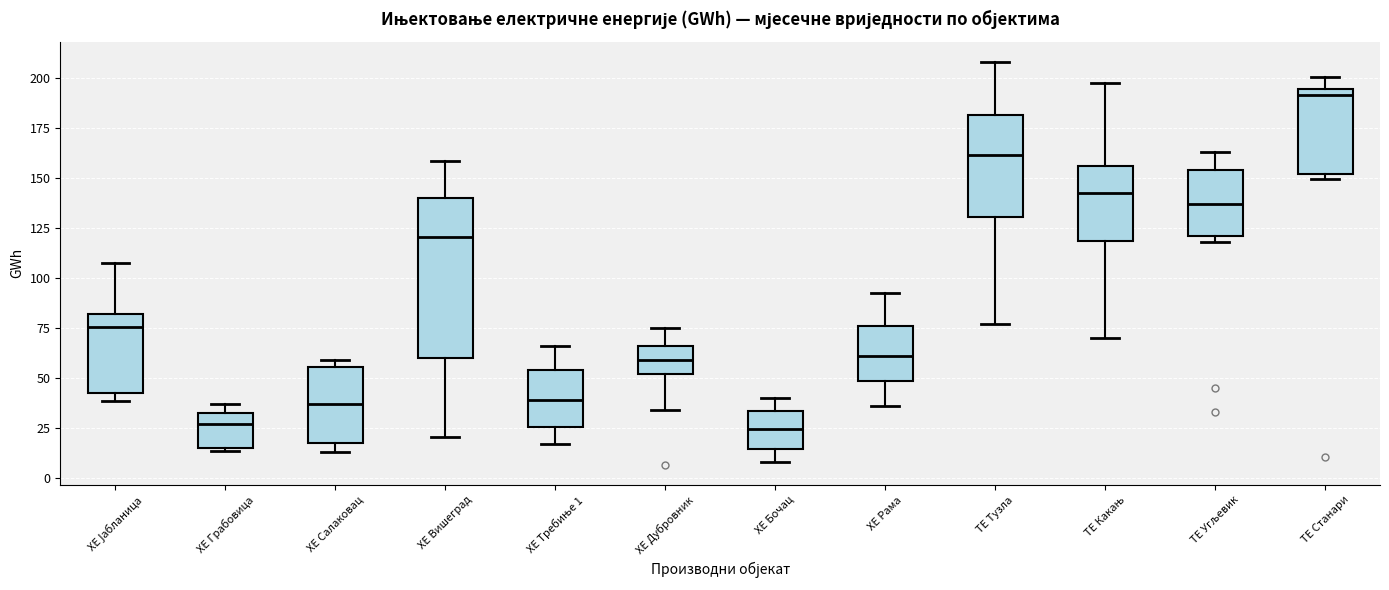

Which box is the tallest, from its lower edge to its upper edge?

ХЕ Вишеград